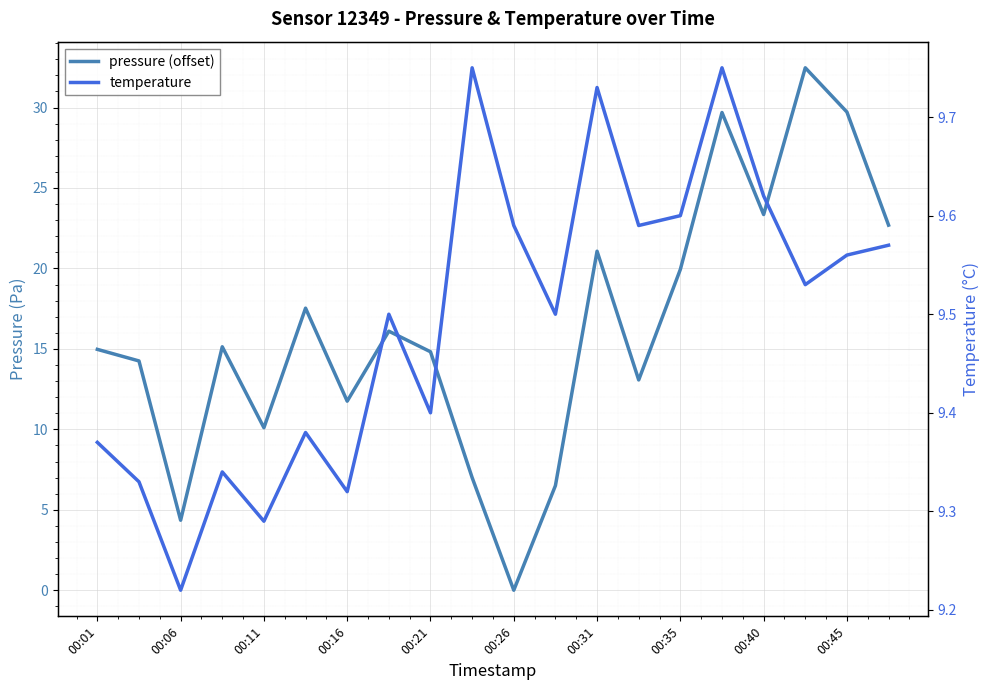

Between 00:26 and 17, which series saw the biggest shift?

pressure (offset)